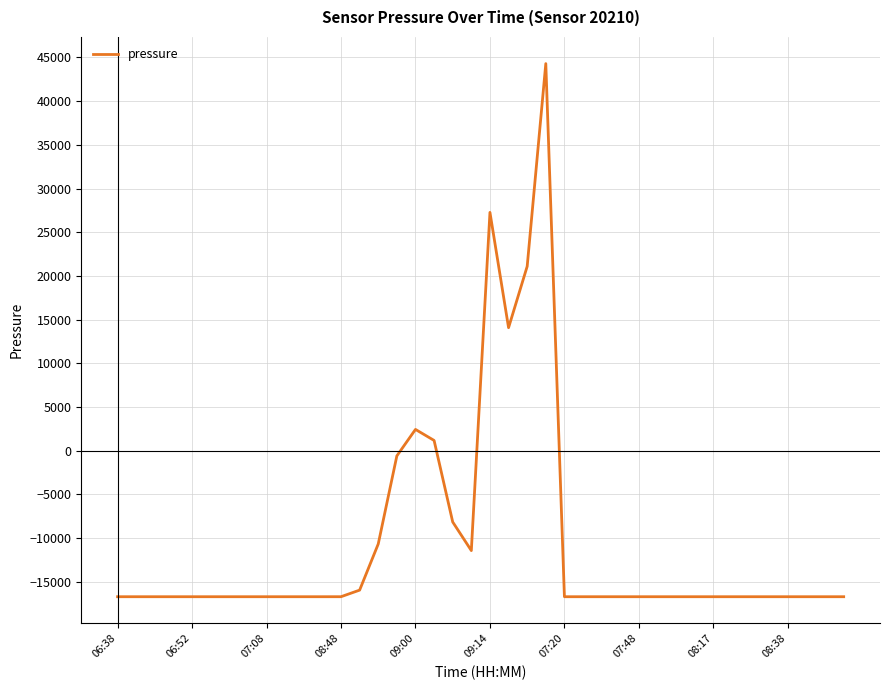

What is the smallest value displayed?

-16708.9